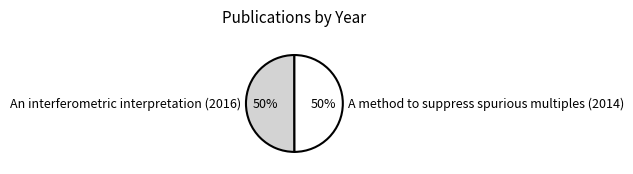

Do An interferometric interpretation (2016) and A method to suppress spurious multiples (2014) together represent more than half of the pie?

Yes